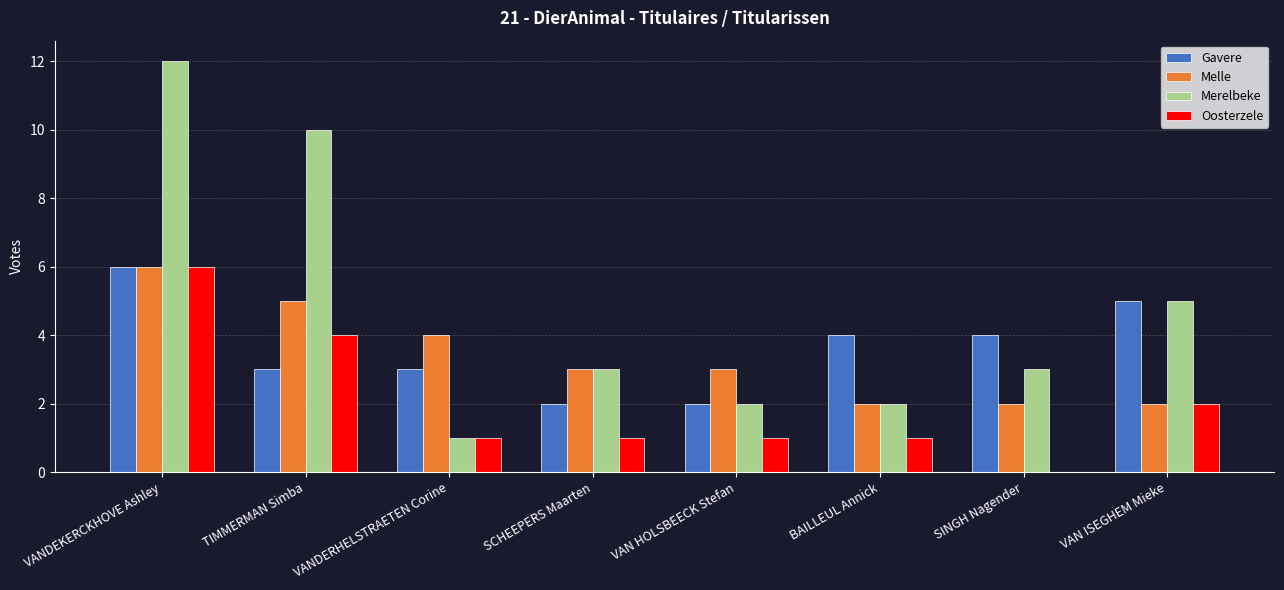

Is the value of Merelbeke at TIMMERMAN Simba greater than the value of Oosterzele at TIMMERMAN Simba?

Yes